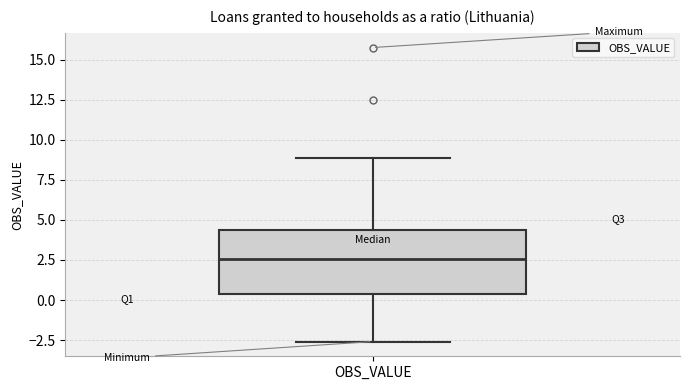

Where does the lower whisker of the box for OBS_VALUE end on the y-axis? The values are not printed on the chart, so give them approximately, as read against the axis.

-2.5